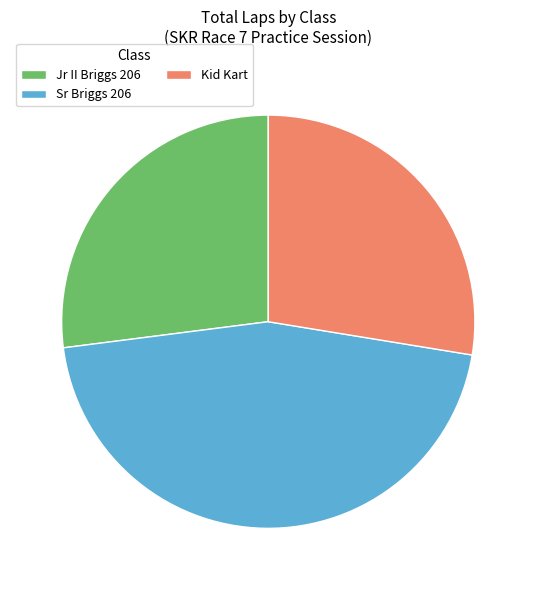

Between Sr Briggs 206 and Kid Kart, which is larger?

Sr Briggs 206